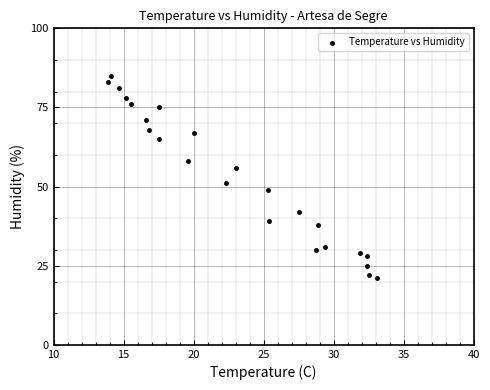

What Y value in the scatter plot is closest to 53?

51